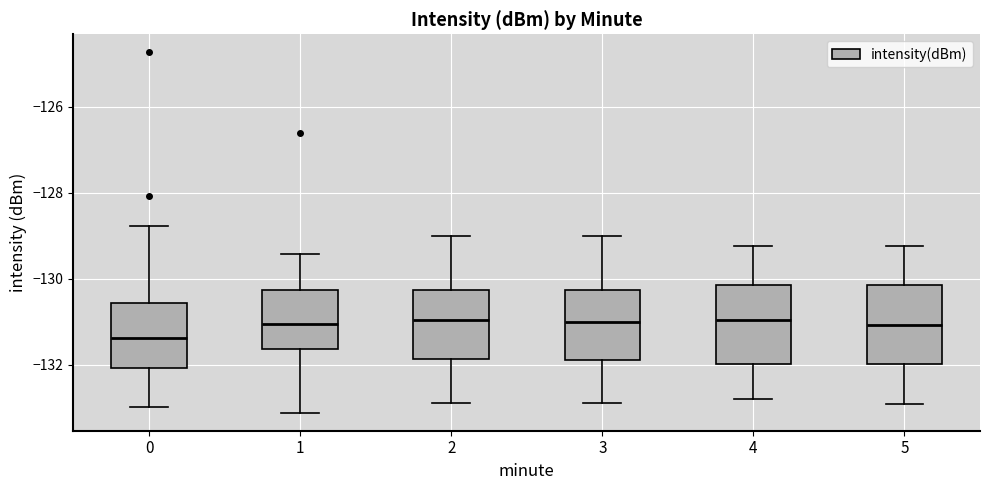

Where is the upper edge of the box at x = 1 on the y-axis? The values are not printed on the chart, so give them approximately, as read against the axis.

-130.2